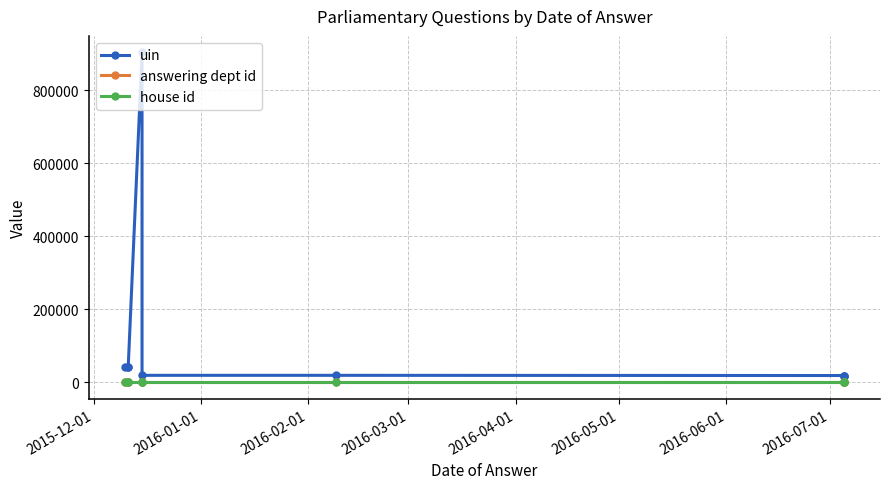

Is this an area chart (filled region under the line)?

No